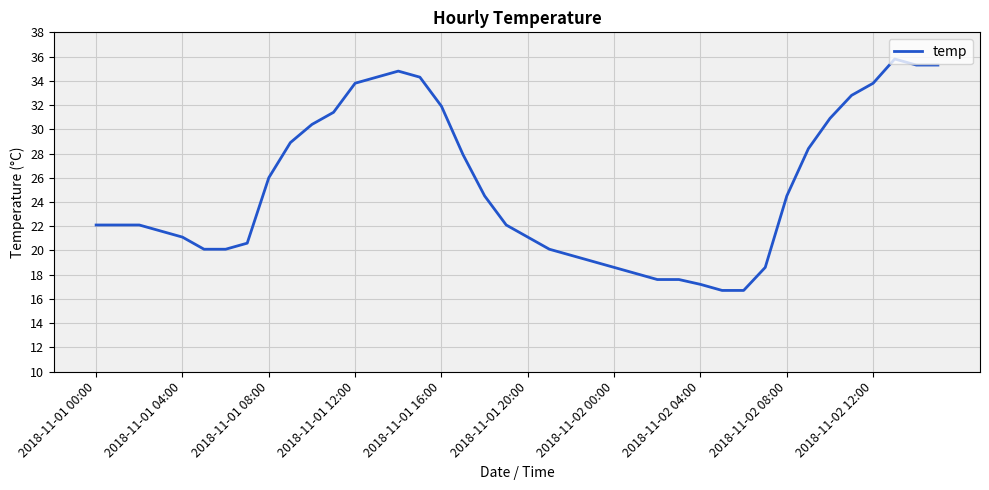

What is the smallest value displayed?

16.7